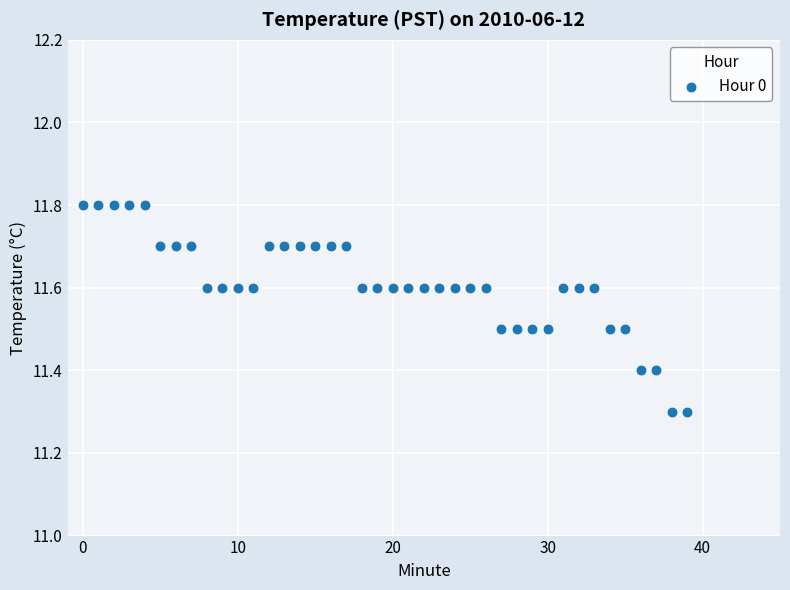

What is the range of Y values (max minus min)?

0.5